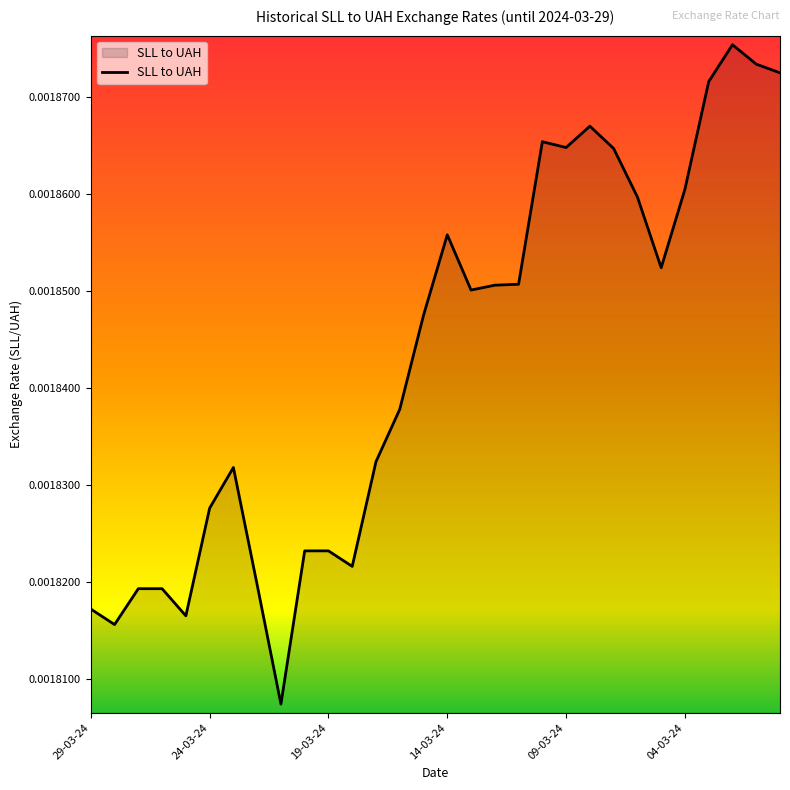

How many lines are shown in the chart?

1